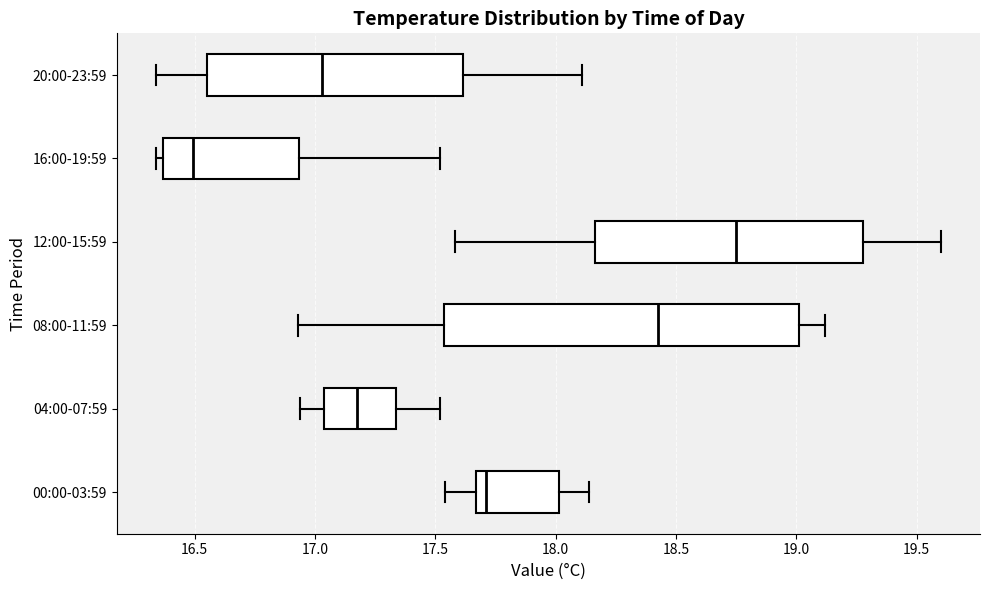

Reading bottom to top, transcribe this box plot: for each box, give where its median line is, the range the box spans, and where its two whiskers end, as read against the x-axis. The values are not printed on the chart, so give them approximately, as read against the axis.

00:00-03:59: median 17.70, box 17.65 to 18.00, whiskers 17.55 to 18.15
04:00-07:59: median 17.20, box 17.05 to 17.35, whiskers 16.95 to 17.50
08:00-11:59: median 18.45, box 17.55 to 19.00, whiskers 16.95 to 19.10
12:00-15:59: median 18.75, box 18.15 to 19.30, whiskers 17.60 to 19.60
16:00-19:59: median 16.50, box 16.35 to 16.95, whiskers 16.35 (just left of the box's left edge) to 17.50
20:00-23:59: median 17.05, box 16.55 to 17.60, whiskers 16.35 to 18.10